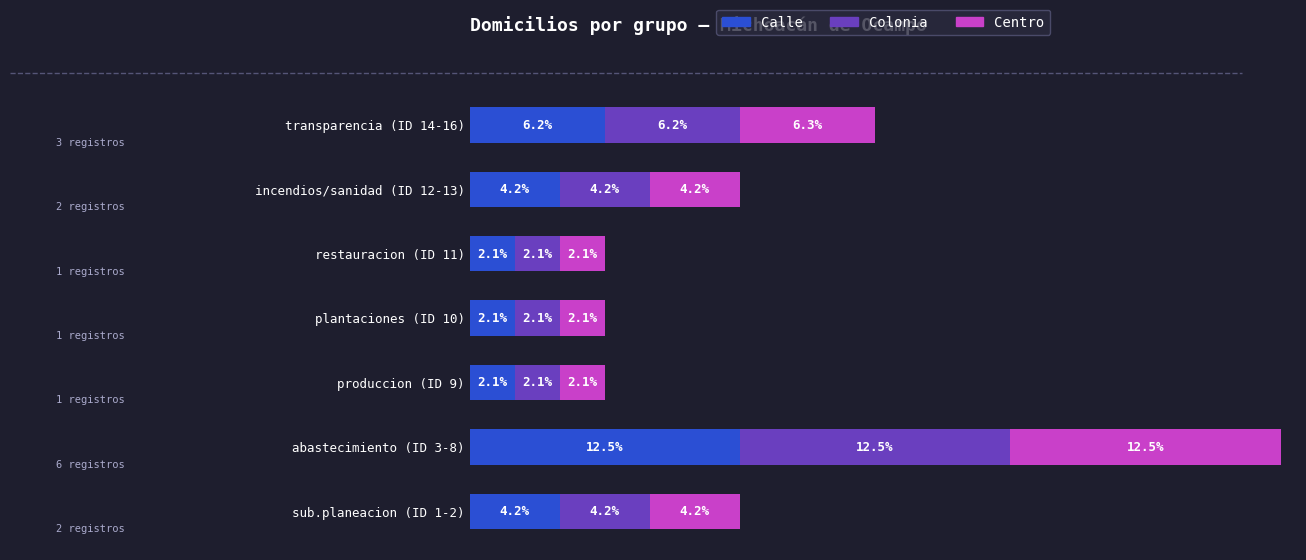

At which category is the sum across all series the highest?

abastecimiento (ID 3-8)